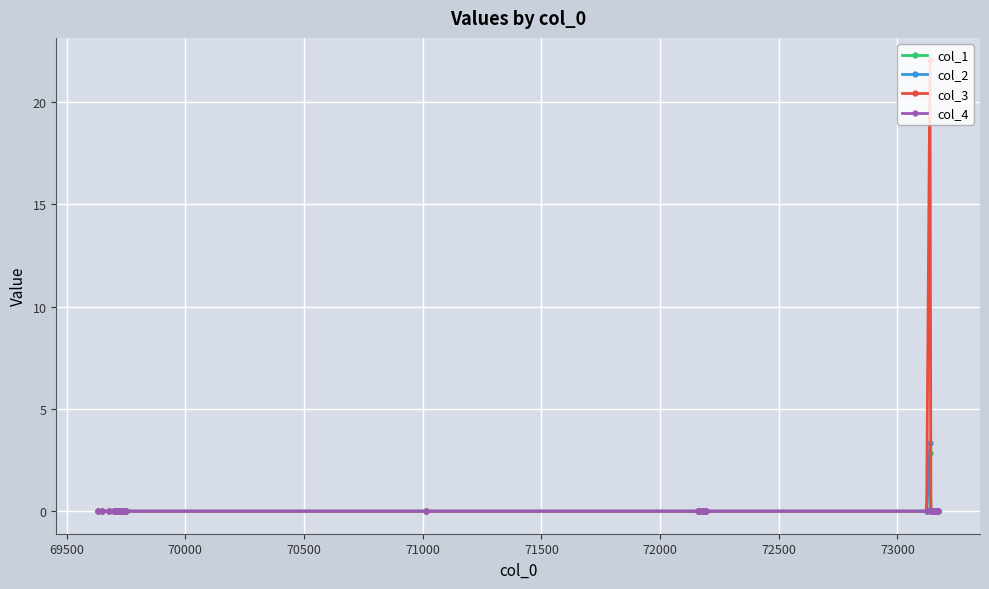

Which series has the largest range (max minus min)?

col_3